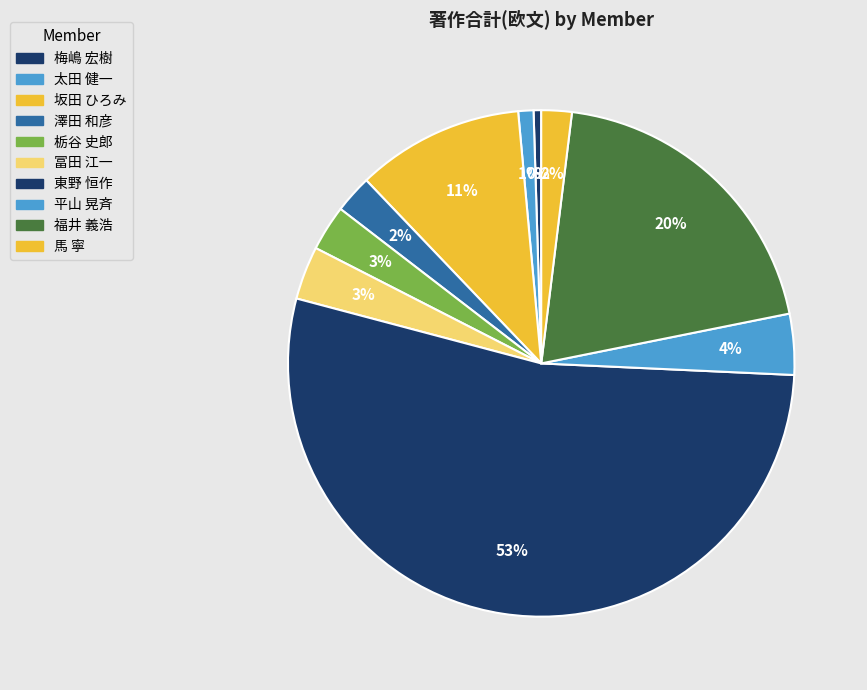

How many slices are in this pie chart?

10